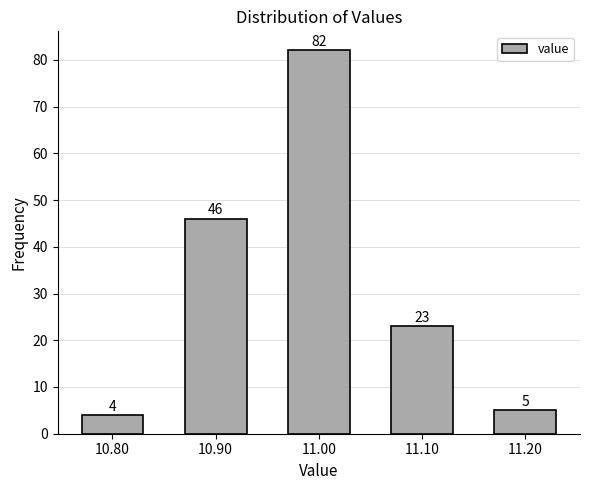

Reading left to right, extract all data points from this chart.

4	46	82	23	5